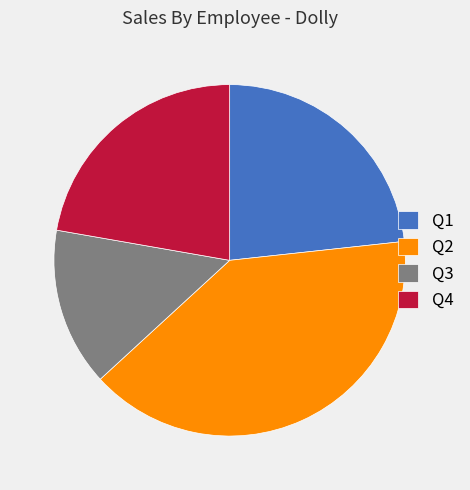

The Q1 slice represents 9% of the pie. True or false?

False